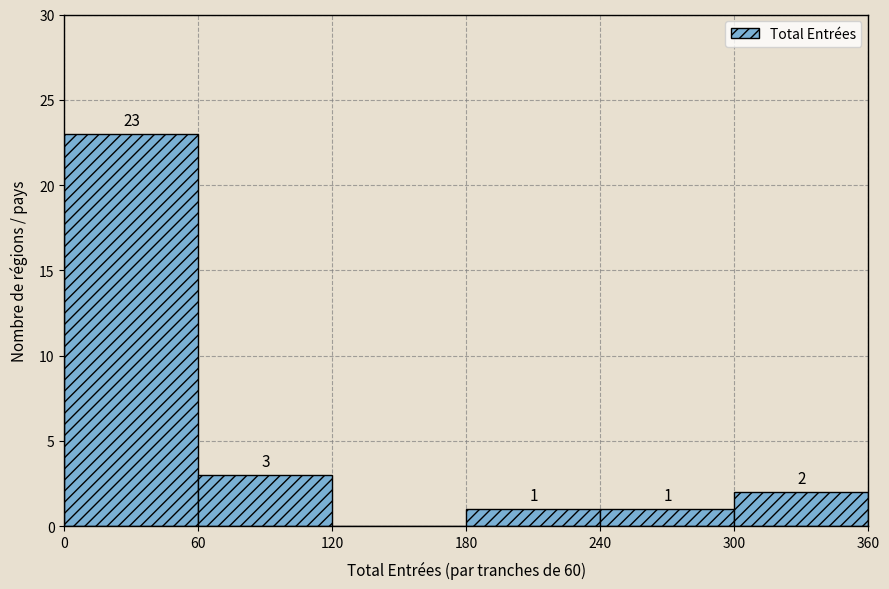

Which range on the x-axis has the tallest bar?

0 to 60